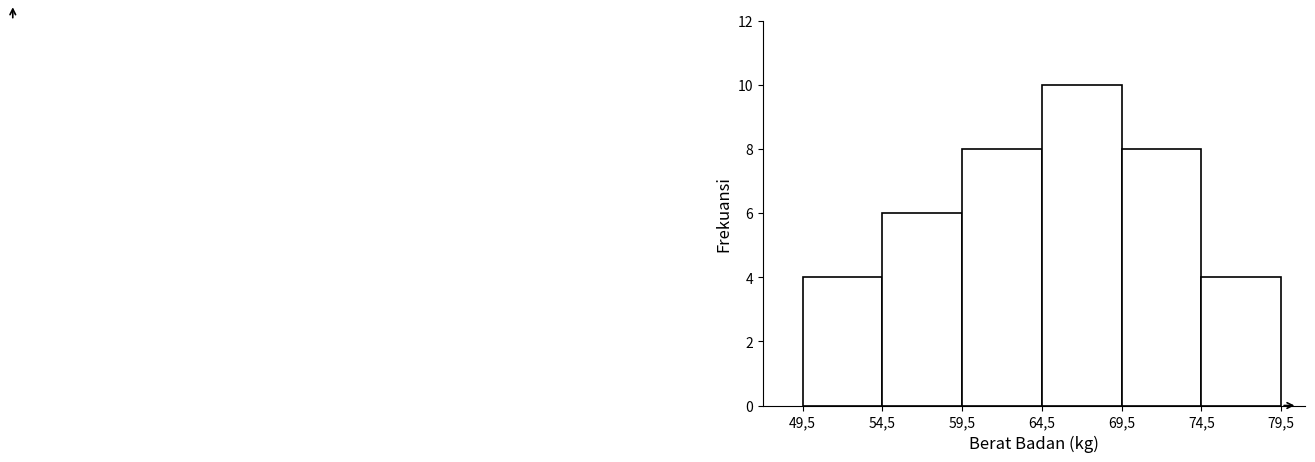

Reading right to left, transcribe all the data shown in this chart.

4	8	10	8	6	4